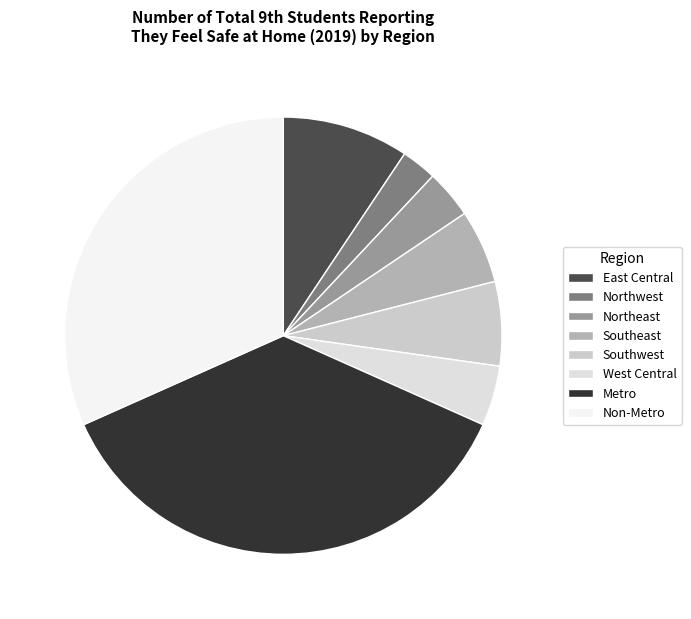

To the nearest percent, what portion does Metro represent?

37%